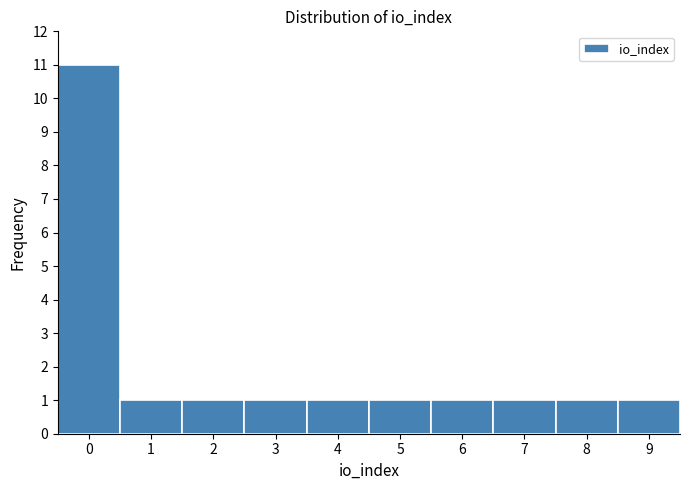

Reading left to right, list every bar in this chart as the range it spans on the x-axis followed by its height. The values are not printed on the chart, so give them approximately, as read against the axis.

-0.5 to 0.5: 11
0.5 to 1.5: 1
1.5 to 2.5: 1
2.5 to 3.5: 1
3.5 to 4.5: 1
4.5 to 5.5: 1
5.5 to 6.5: 1
6.5 to 7.5: 1
7.5 to 8.5: 1
8.5 to 9.5: 1